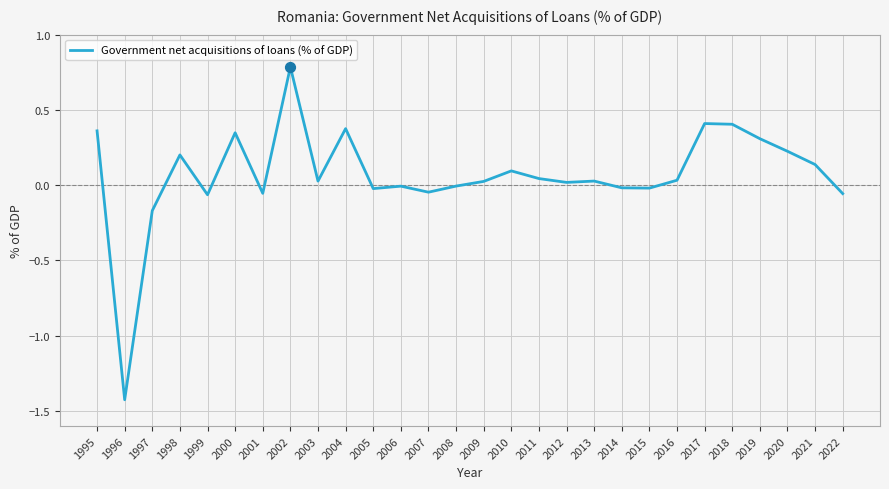

Between 2005 and 2003, which is larger?

2003